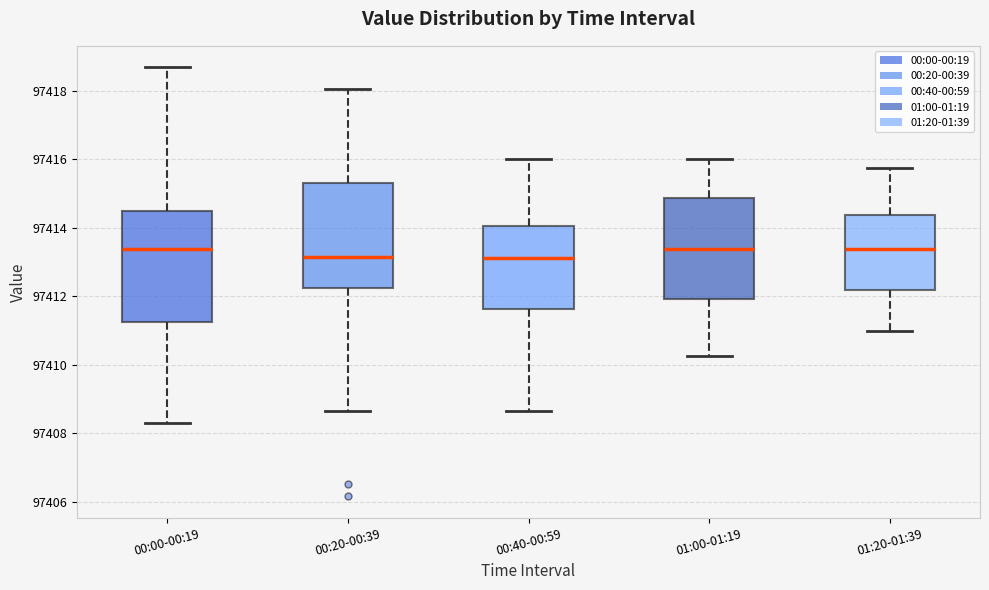

Reading left to right, transcribe this box plot: for each box, give where its median line is, the range the box spans, and where its two whiskers end, as read against the y-axis. The values are not printed on the chart, so give them approximately, as read against the axis.

00:00-00:19: median 97413.4, box 97411.2 to 97414.4, whiskers 97408.4 to 97418.6
00:20-00:39: median 97413.2, box 97412.2 to 97415.4, whiskers 97408.6 to 97418.0
00:40-00:59: median 97413.2, box 97411.6 to 97414.0, whiskers 97408.6 to 97416.0
01:00-01:19: median 97413.4, box 97412.0 to 97414.8, whiskers 97410.2 to 97416.0
01:20-01:39: median 97413.4, box 97412.2 to 97414.4, whiskers 97411.0 to 97415.8